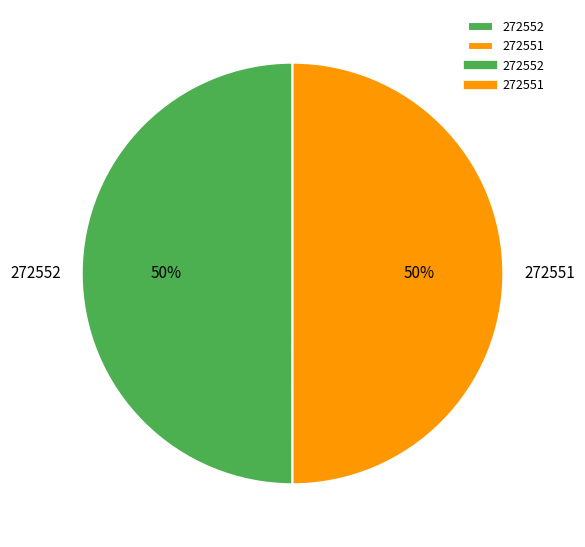

What is the ratio of the value at 272552 to the value at 272551?

1.0